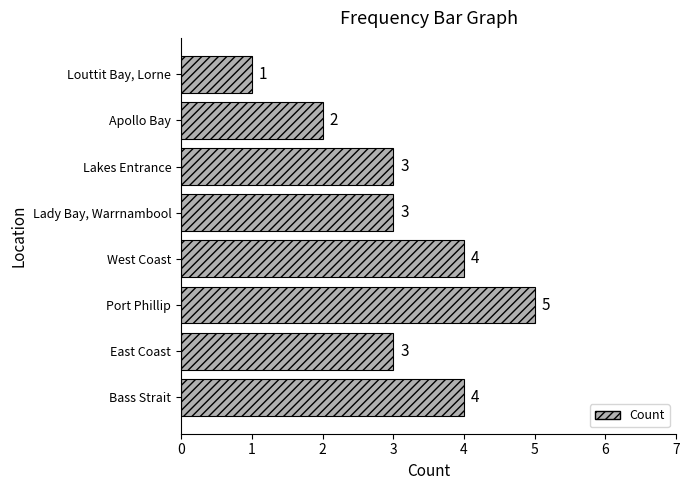

How many values are between 3 and 4?

5